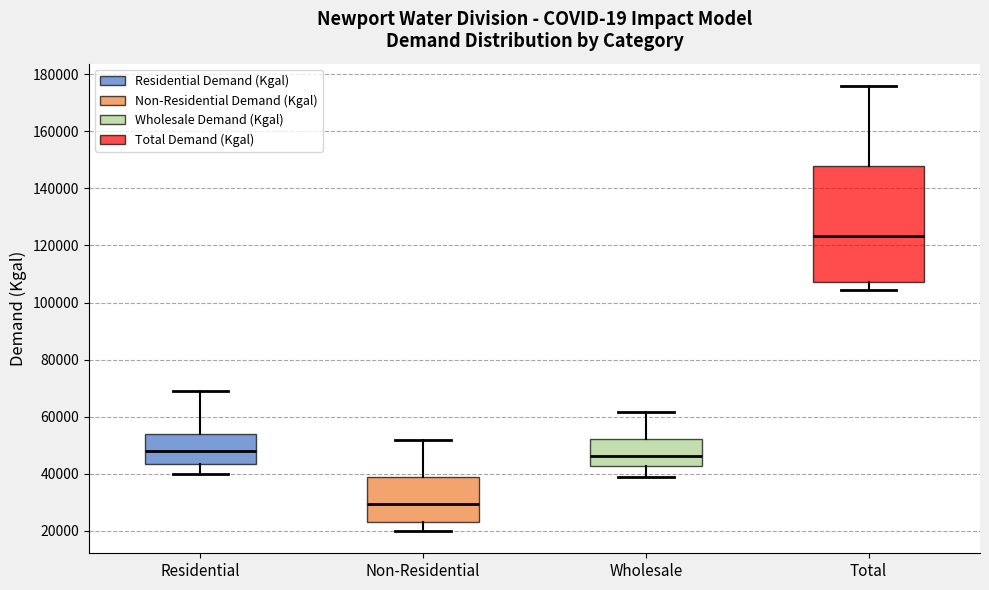

Reading left to right, read every box against the y-axis: the position of its median line, the range the box covers, and the ends of its whiskers. The values are not printed on the chart, so give them approximately, as read against the axis.

Residential: median 48000, box 44000 to 54000, whiskers 40000 to 70000
Non-Residential: median 30000, box 22000 to 38000, whiskers 20000 to 52000
Wholesale: median 46000, box 42000 to 52000, whiskers 38000 to 62000
Total: median 124000, box 108000 to 148000, whiskers 104000 to 176000